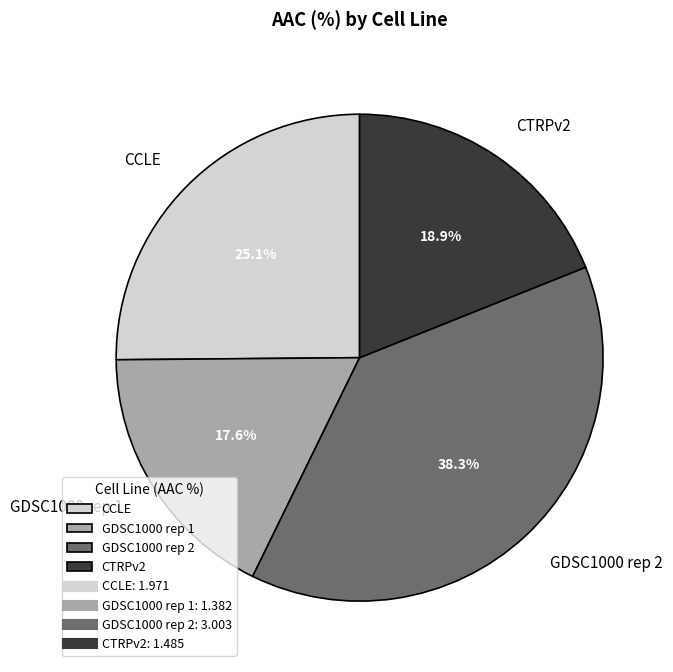

What percentage is the CTRPv2 slice, to the nearest percent?

19%